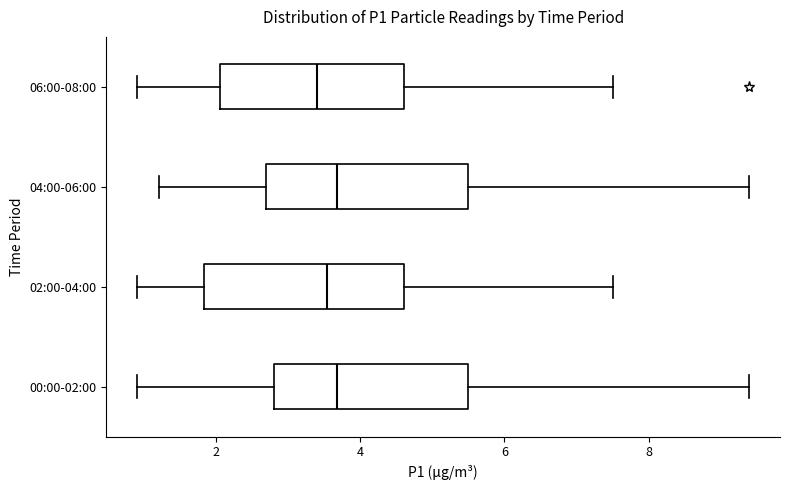

Reading bottom to top, transcribe this box plot: for each box, give where its median line is, the range the box spans, and where its two whiskers end, as read against the x-axis. The values are not printed on the chart, so give them approximately, as read against the axis.

00:00-02:00: median 3.6, box 2.8 to 5.4, whiskers 1.0 to 9.4
02:00-04:00: median 3.6, box 1.8 to 4.6, whiskers 1.0 to 7.6
04:00-06:00: median 3.6, box 2.6 to 5.4, whiskers 1.2 to 9.4
06:00-08:00: median 3.4, box 2.0 to 4.6, whiskers 1.0 to 7.6